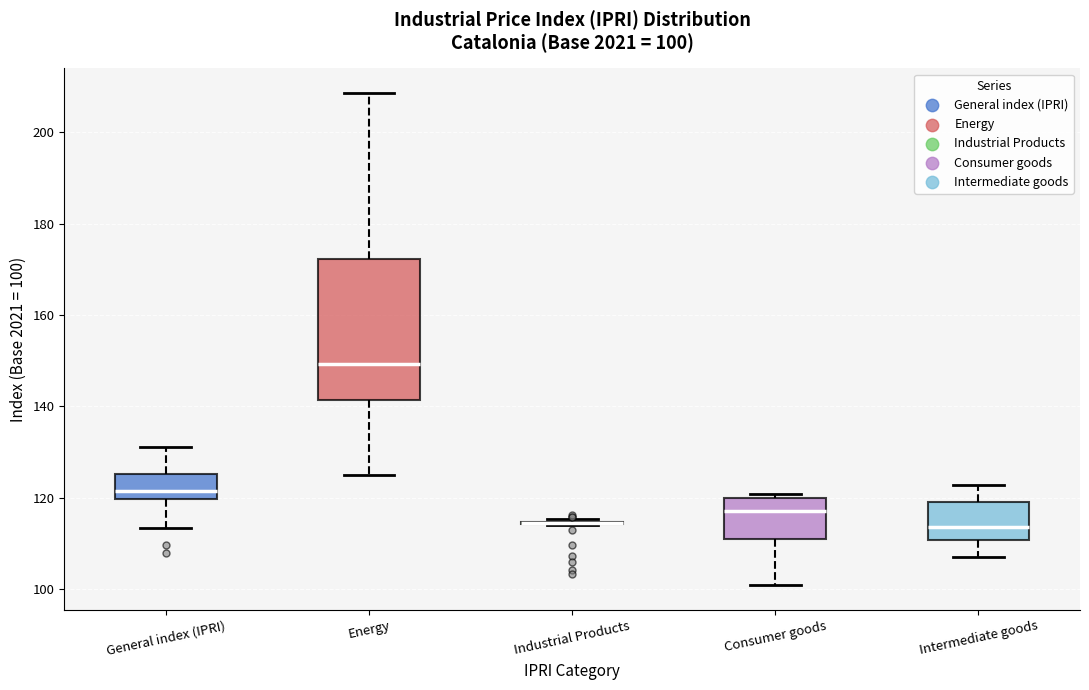

Comparing the boxes themselves (not the whiskers), which one is the tallest?

Energy